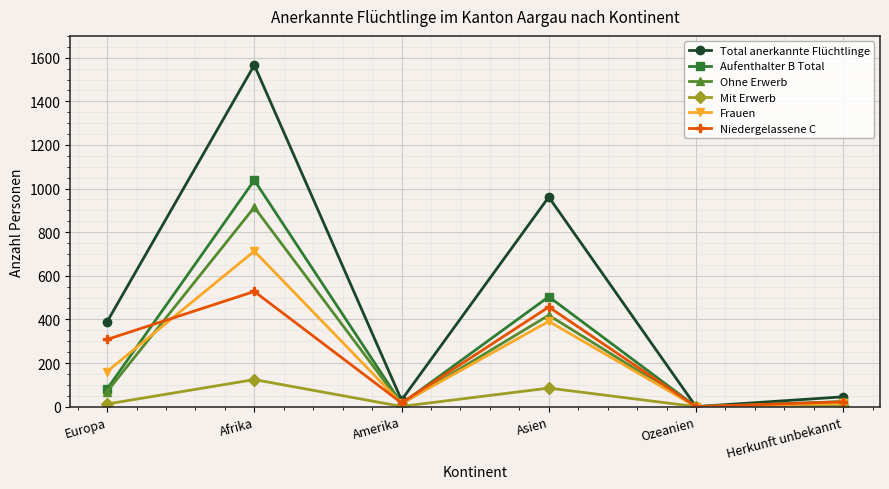

Which series has the largest total across all categories?

Total anerkannte Flüchtlinge